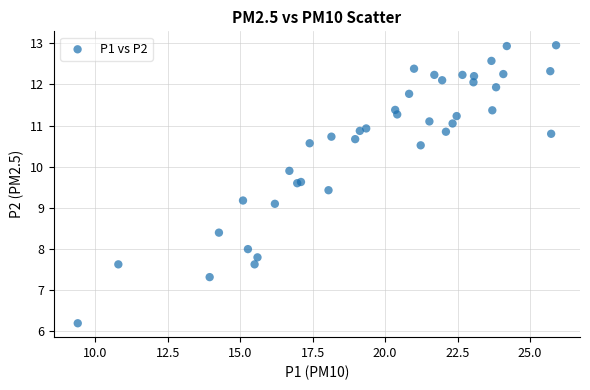

What Y value in the scatter plot is closest to 9?

9.1